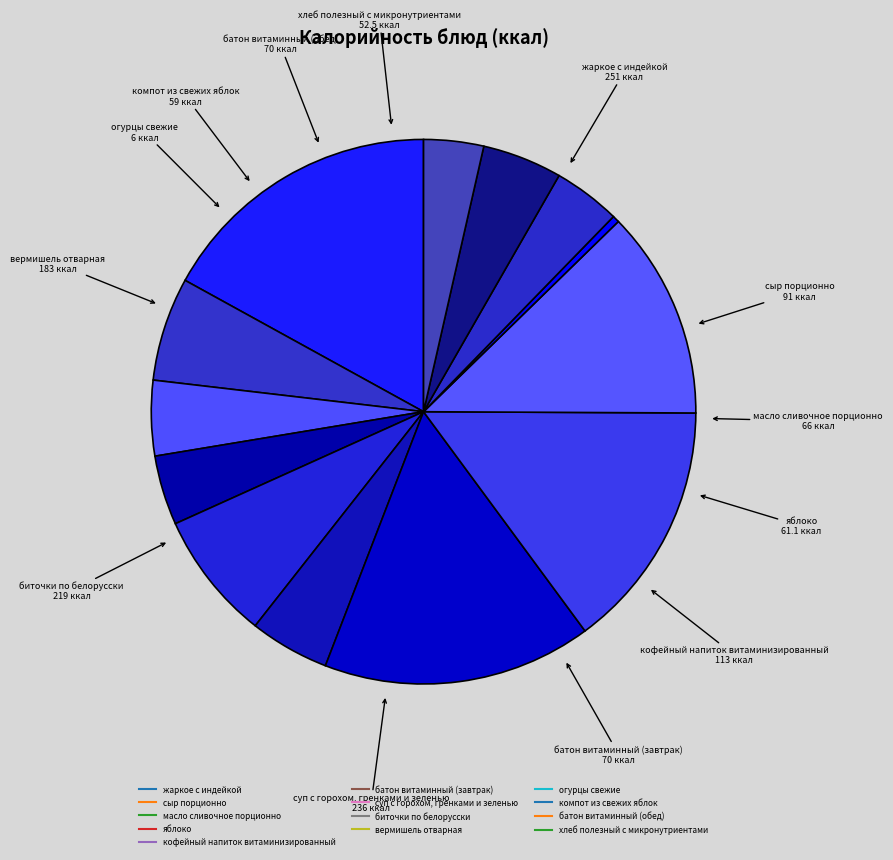

Count the number of slices in the pie.

13